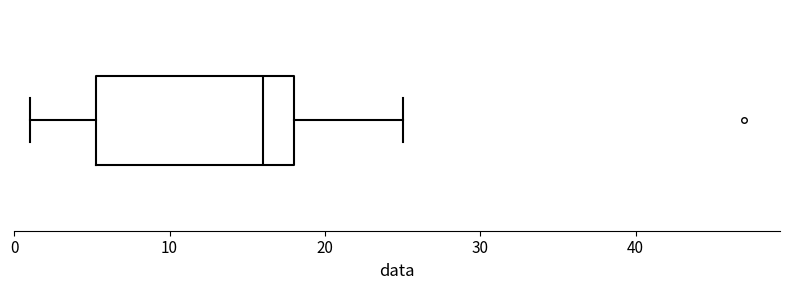

Where does the median line of the box sit on the x-axis? The values are not printed on the chart, so give them approximately, as read against the axis.

16